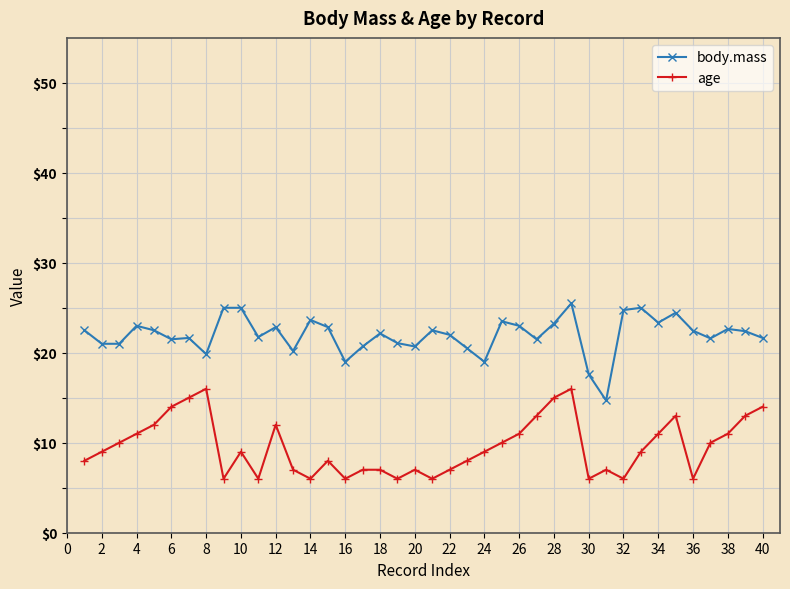

What is the highest value of the age series?

16.0